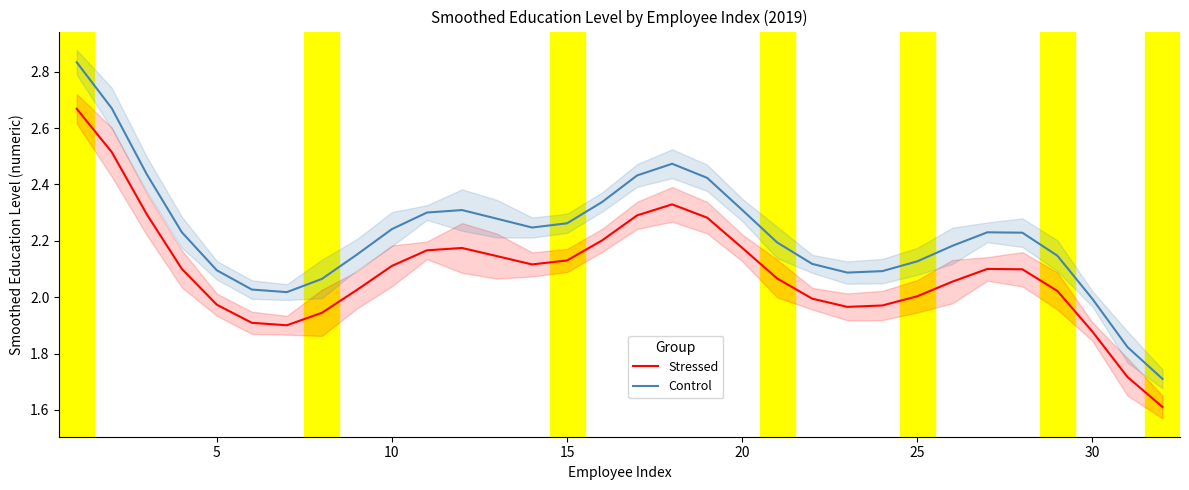

True or false: Control and Stressed intersect in this chart.

False